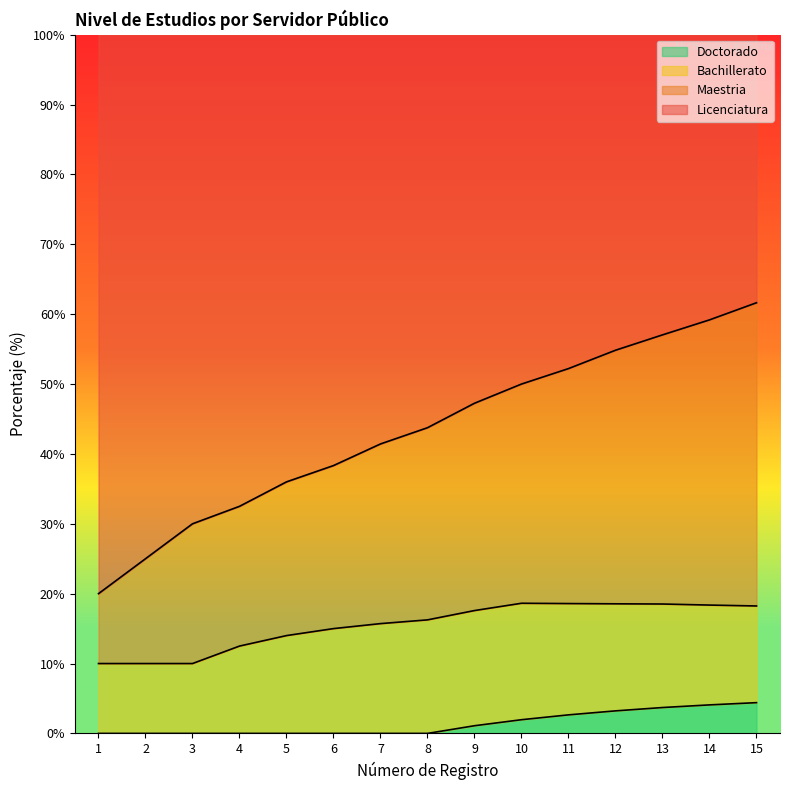

What is the total value across all series at 7?

100.0